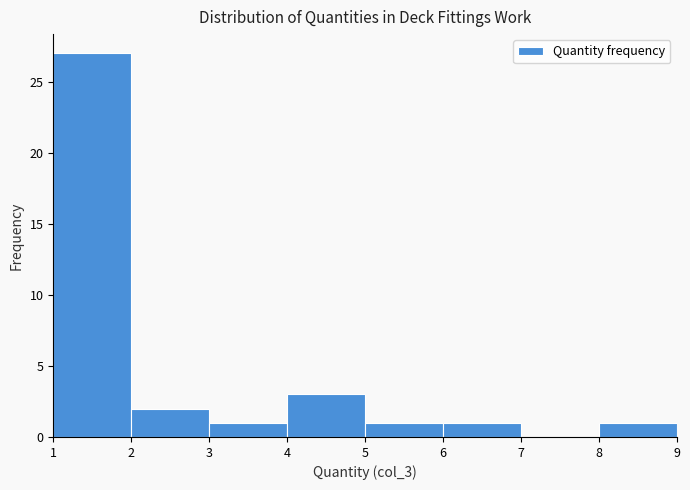

What is the height of the bar covering 2 to 3 on the x-axis? The values are not printed on the chart, so give them approximately, as read against the axis.

2